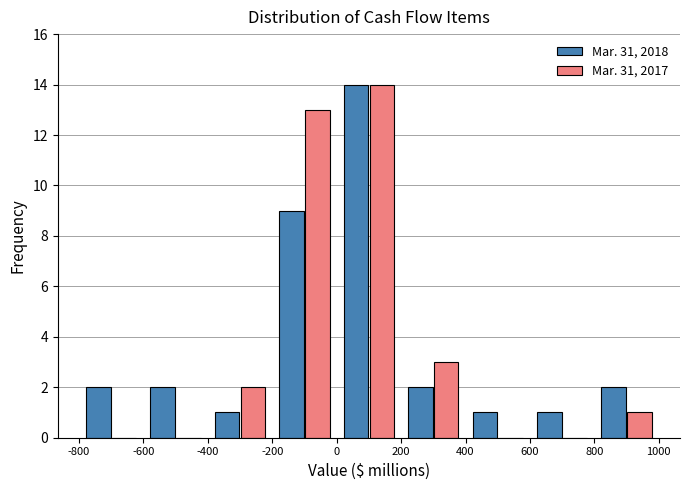

Reading left to right, list every range on the x-axis with the height of the bar of each series over it. The values are not printed on the chart, so give them approximately, as read against the axis.

-800 to -600: Mar. 31, 2018=2	Mar. 31, 2017=0
-600 to -400: Mar. 31, 2018=2	Mar. 31, 2017=0
-400 to -200: Mar. 31, 2018=1	Mar. 31, 2017=2
-200 to 0: Mar. 31, 2018=9	Mar. 31, 2017=13
0 to 200: Mar. 31, 2018=14	Mar. 31, 2017=14
200 to 400: Mar. 31, 2018=2	Mar. 31, 2017=3
400 to 600: Mar. 31, 2018=1	Mar. 31, 2017=0
600 to 800: Mar. 31, 2018=1	Mar. 31, 2017=0
800 to 1000: Mar. 31, 2018=2	Mar. 31, 2017=1